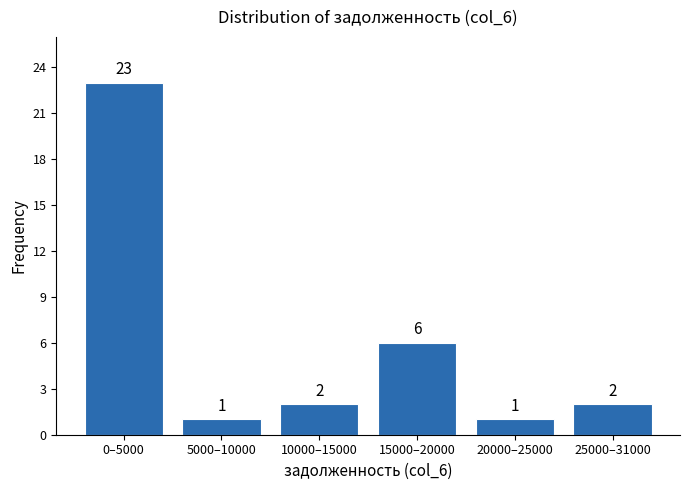

Reading left to right, transcribe all the data shown in this chart.

23	1	2	6	1	2